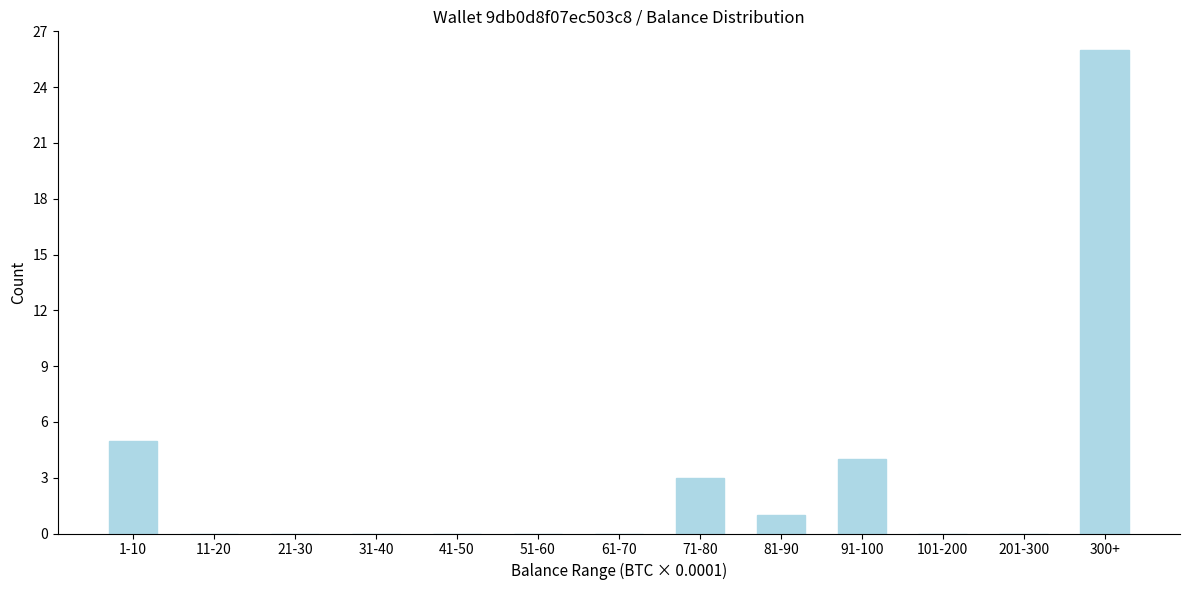

Reading left to right, what are all the values shown in this chart?

1-10=5	11-20=0	21-30=0	31-40=0	41-50=0	51-60=0	61-70=0	71-80=3	81-90=1	91-100=4	101-200=0	201-300=0	300+=26